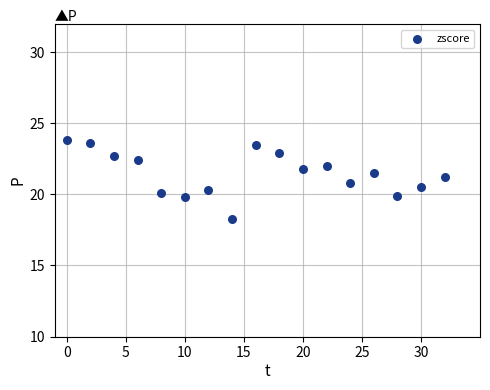

What is the range of X values (max minus min)?

32.0